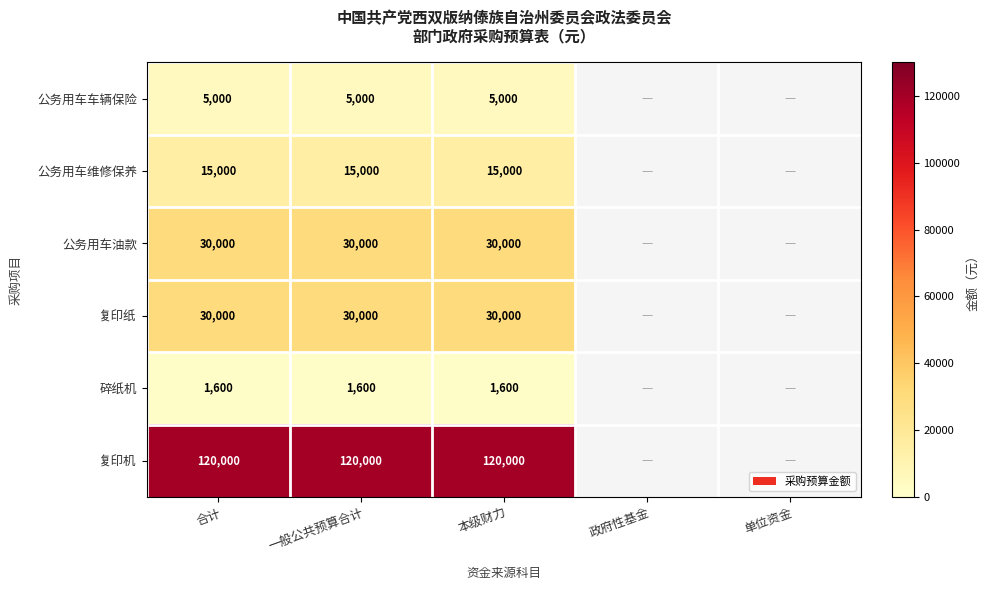

Is it true that 复印纸 equals 15632.5 at 一般公共预算合计?

False